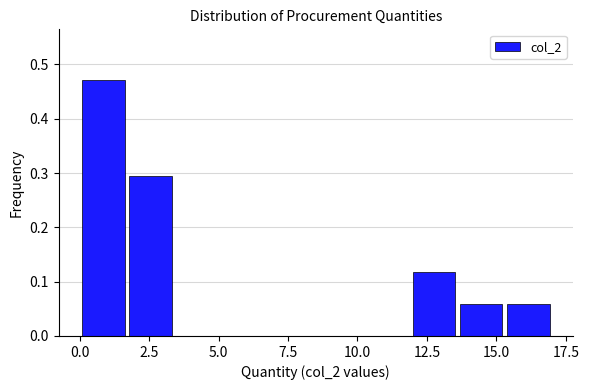

Around what value on the x-axis is the tallest bar? Give the approximate position of its centre, as read against the axis.

1.0